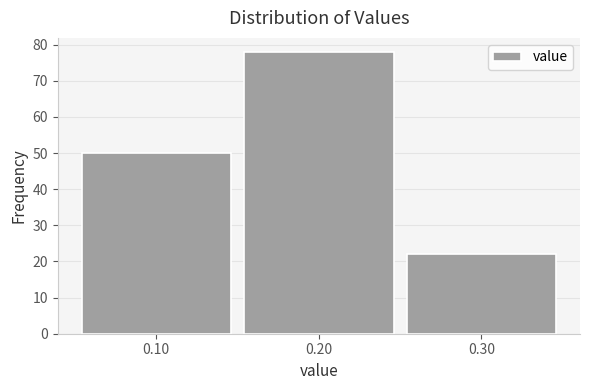

How tall is the bar that spans 0.25 to 0.35 on the x-axis? The values are not printed on the chart, so give them approximately, as read against the axis.

22